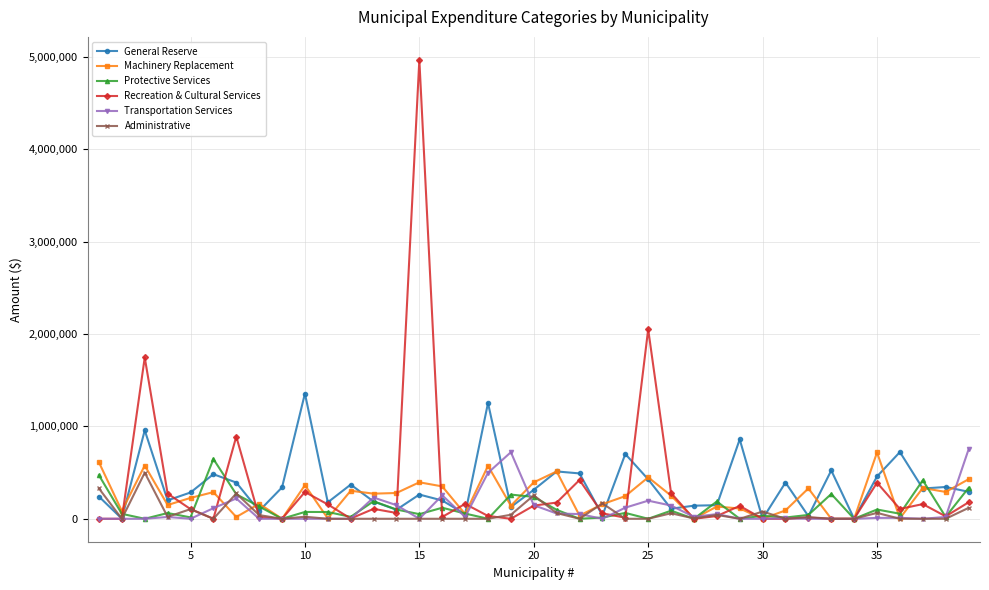

True or false: Recreation & Cultural Services has more than 1 interior local peaks.

True